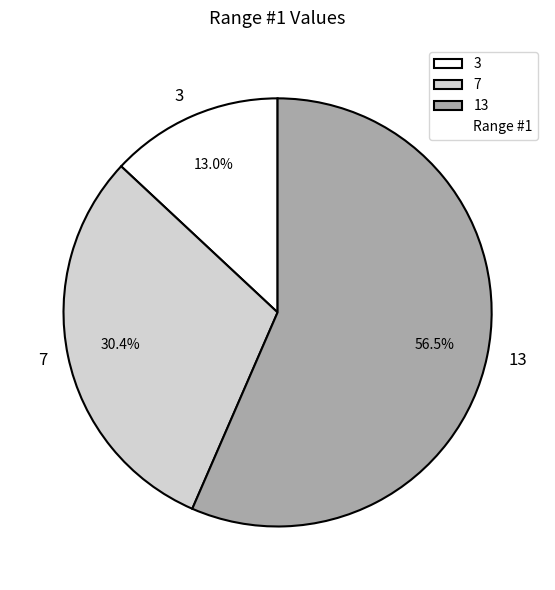

Which category has the biggest portion of the pie?

13